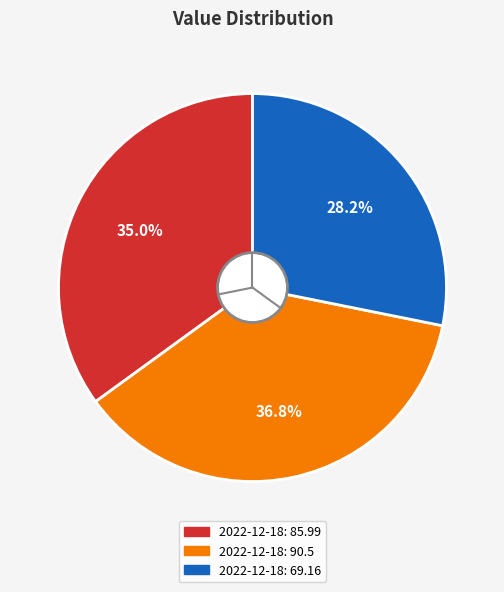

Is there a majority slice in this chart?

No